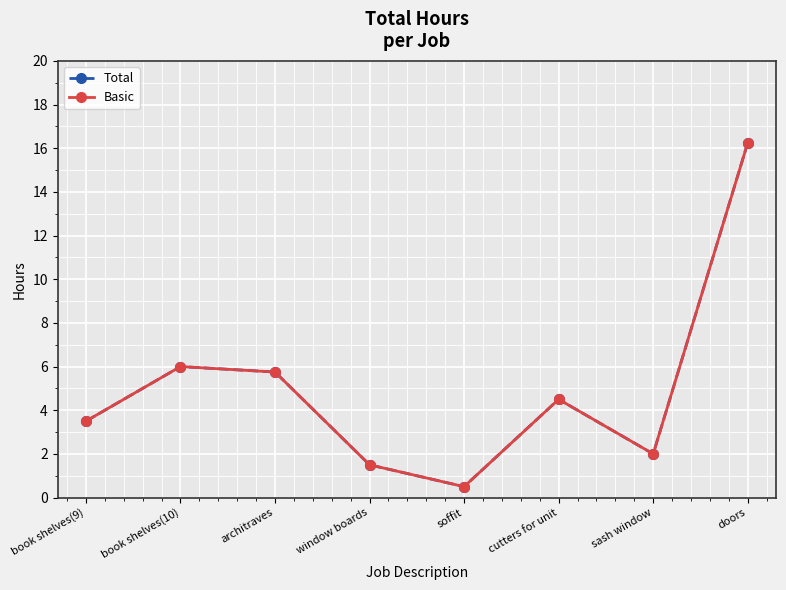

Is this an area chart (filled region under the line)?

No